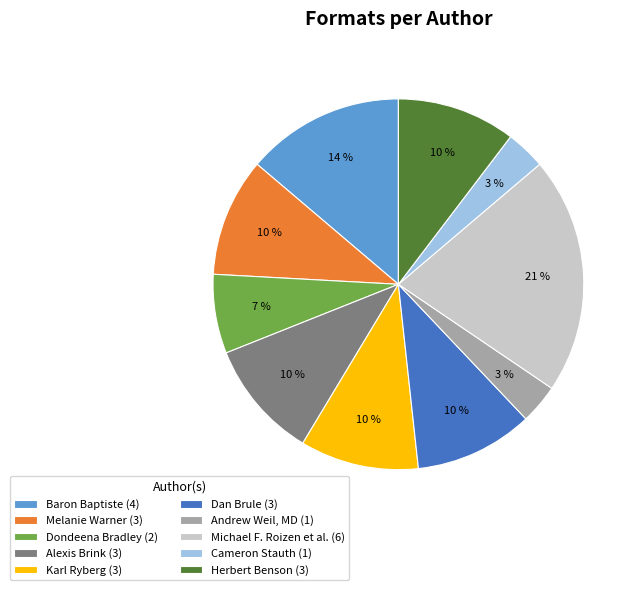

Is it true that Dondeena Bradley (2) is 20% of the pie?

False